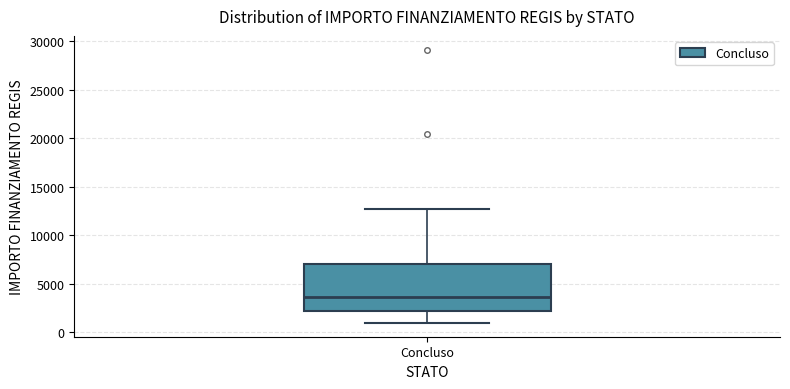

Where is the upper edge of the box for Concluso on the y-axis? The values are not printed on the chart, so give them approximately, as read against the axis.

7000